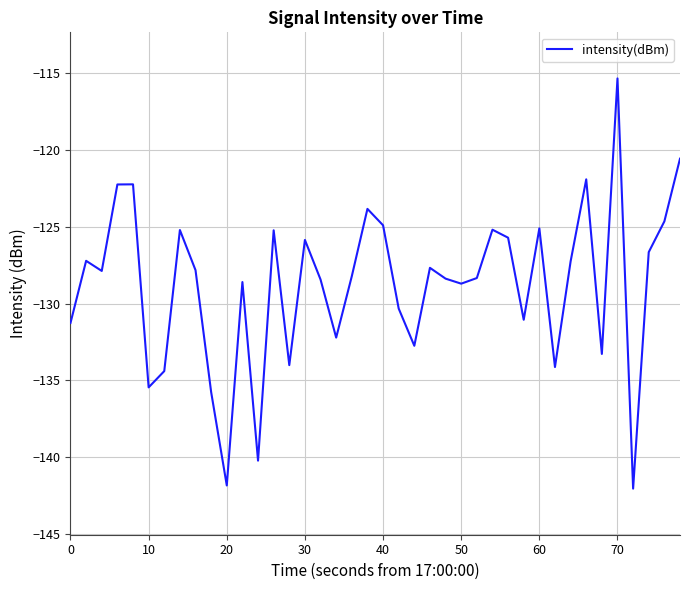

What is the smallest value displayed?

-142.0